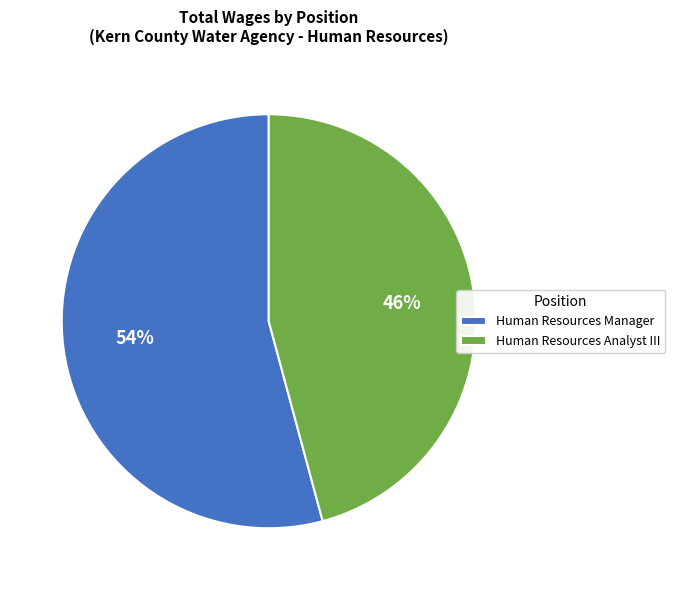

To the nearest percent, what is the difference between the largest and smallest slice percentages?

8%